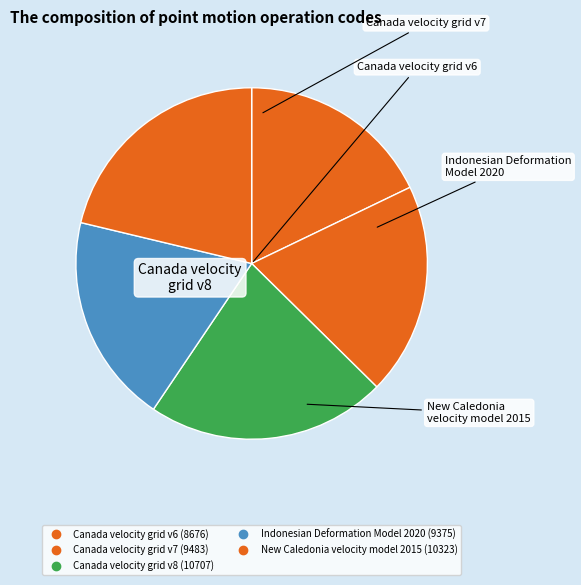

To the nearest percent, what portion does Indonesian Deformation Model 2020 represent?

19%